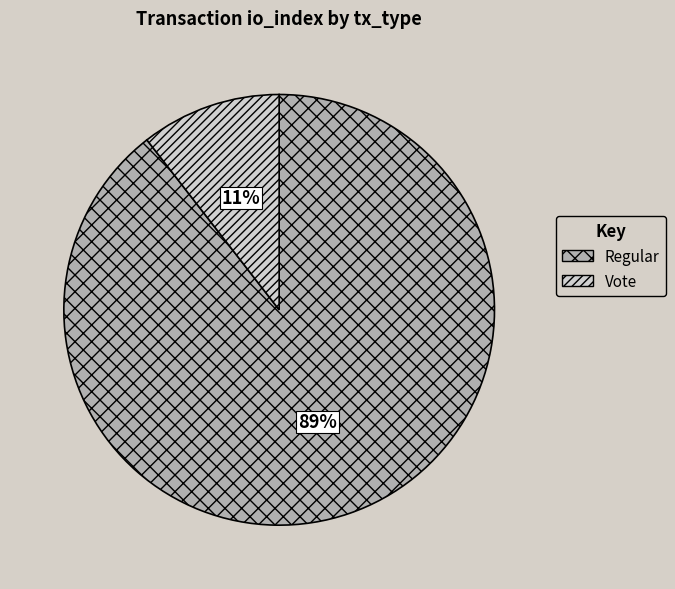

True or false: Regular accounts for 89% of the total.

True